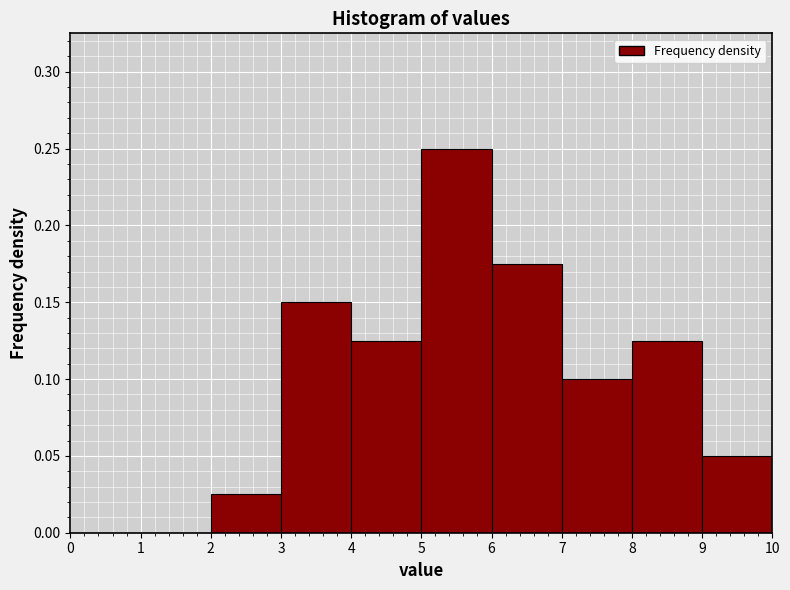

Reading left to right, transcribe this chart: for each bar, give the range it covers on the x-axis and its height. The values are not printed on the chart, so give them approximately, as read against the axis.

0 to 1: 0
1 to 2: 0
2 to 3: 0.025
3 to 4: 0.150
4 to 5: 0.125
5 to 6: 0.250
6 to 7: 0.175
7 to 8: 0.100
8 to 9: 0.125
9 to 10: 0.050